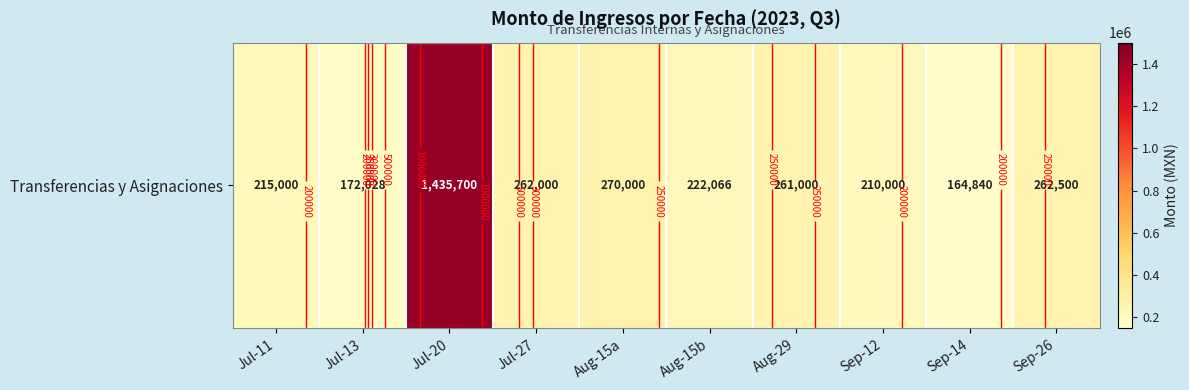

Reading left to right, transcribe all the data shown in this chart.

215000.0	172028.3	1435700.0	262000.0	270000.0	222065.7	261000.0	210000.0	164839.6	262500.0